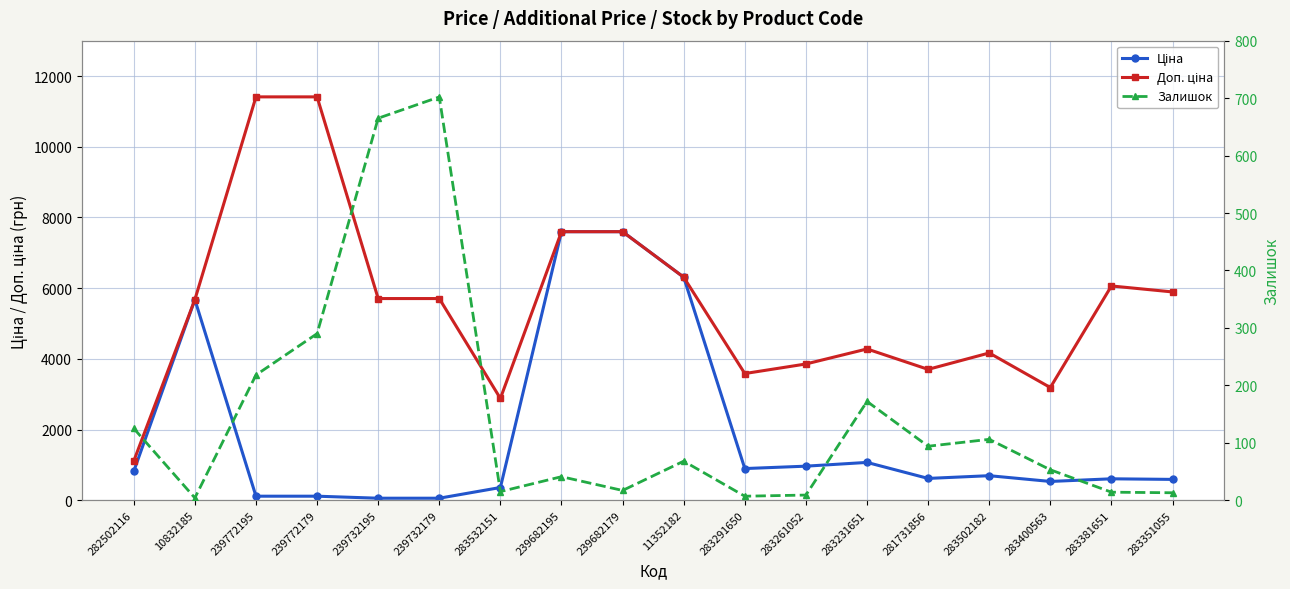

Where does the Залишок series first go above 68?

282502116